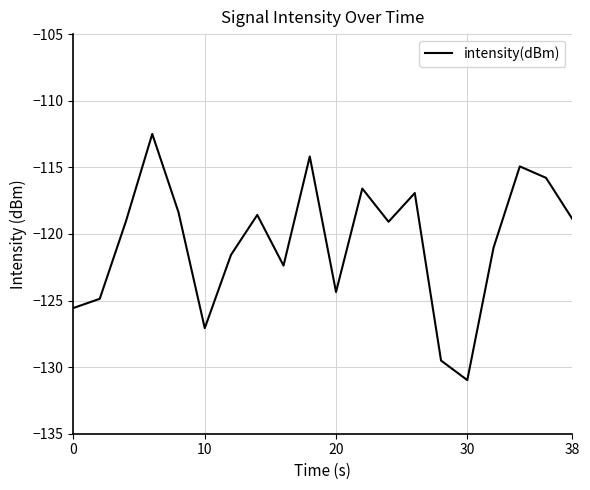

What is the minimum value shown in the chart?

-131.0